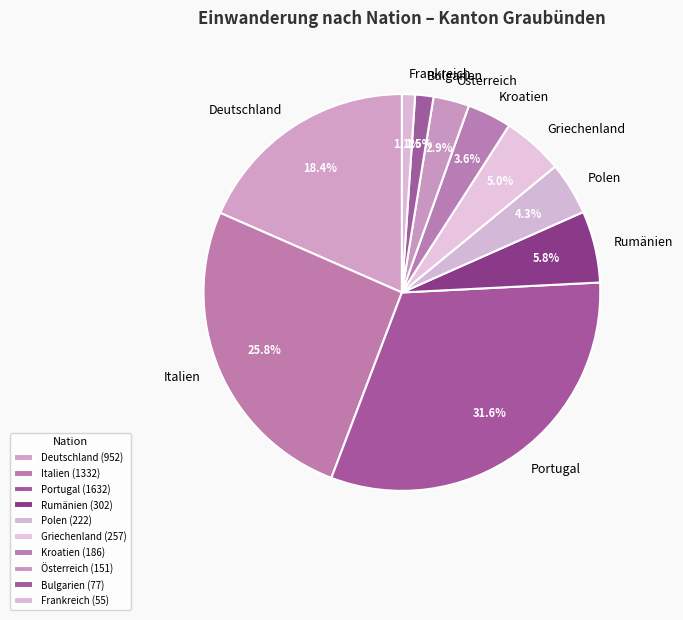

To the nearest percent, what percentage of the pie is Polen?

4%